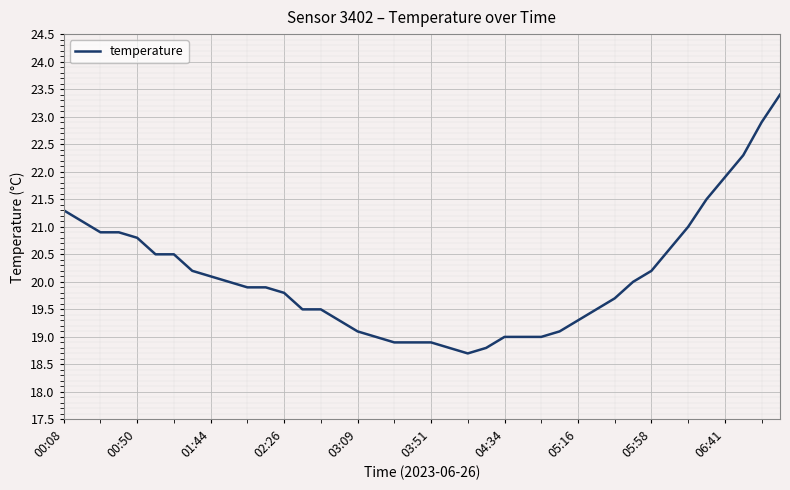

What is the smallest value displayed?

18.7